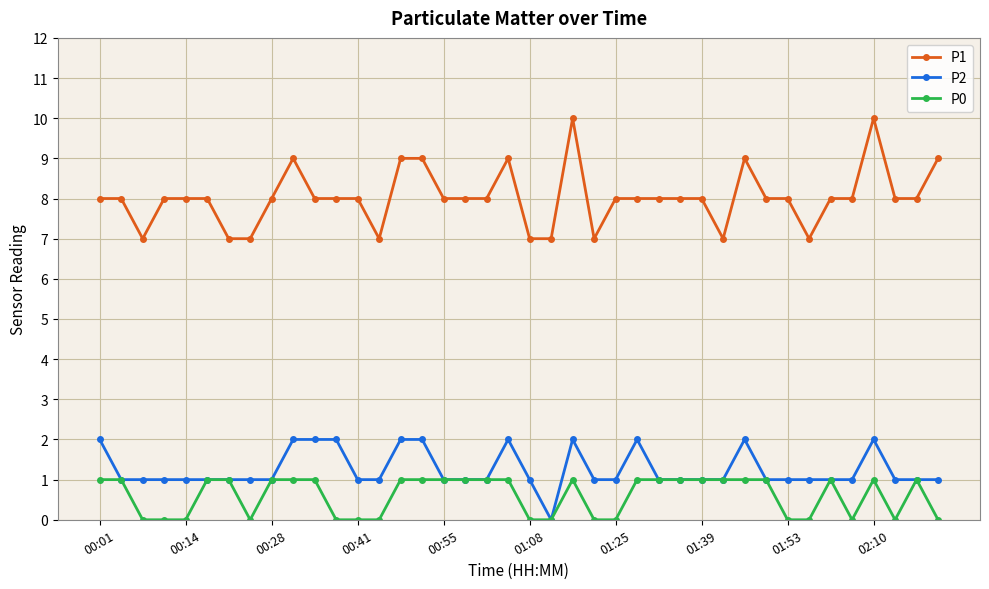

List the series in order of their peak value, lowest first.

P0, P2, P1